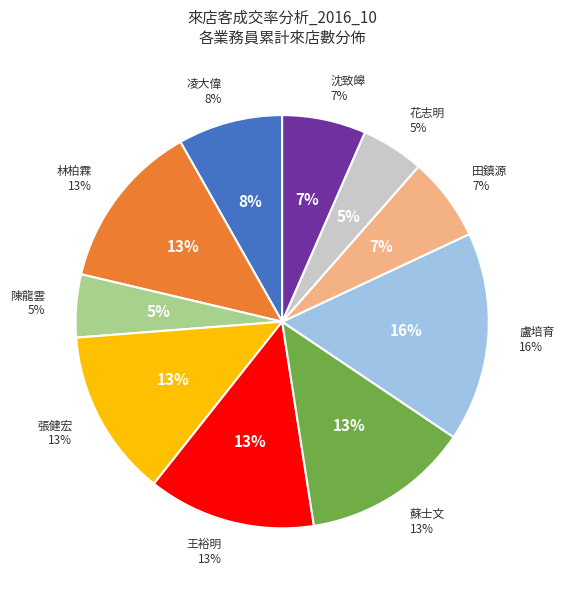

To the nearest percent, what portion does 張健宏 represent?

13%